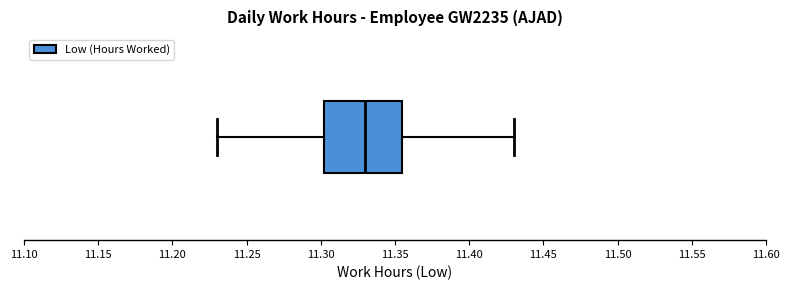

Where does the right whisker of the box end on the x-axis? The values are not printed on the chart, so give them approximately, as read against the axis.

11.430